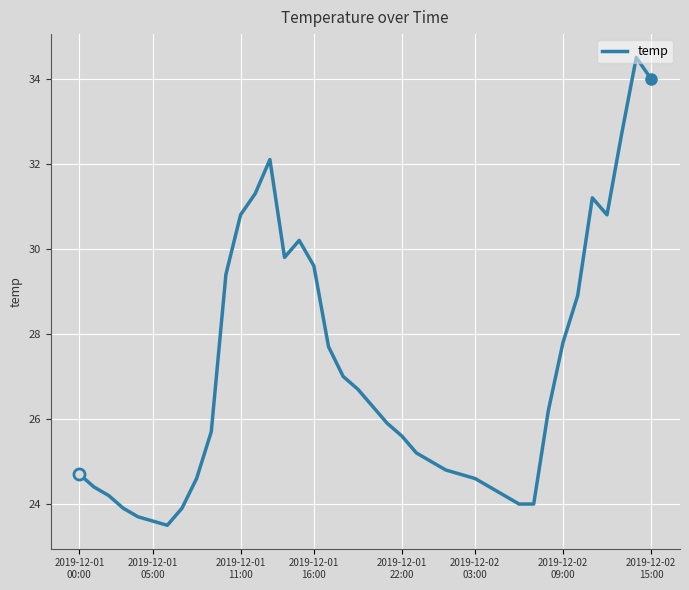

What is the greatest value displayed?

34.5